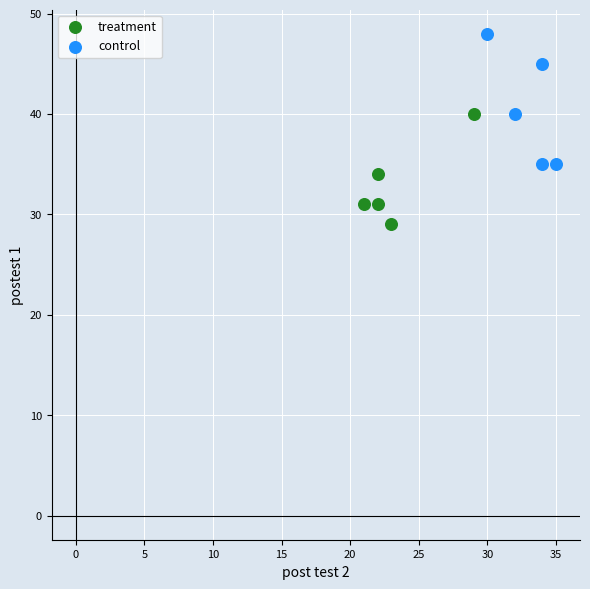

Which series reaches the minimum Y coordinate?

treatment